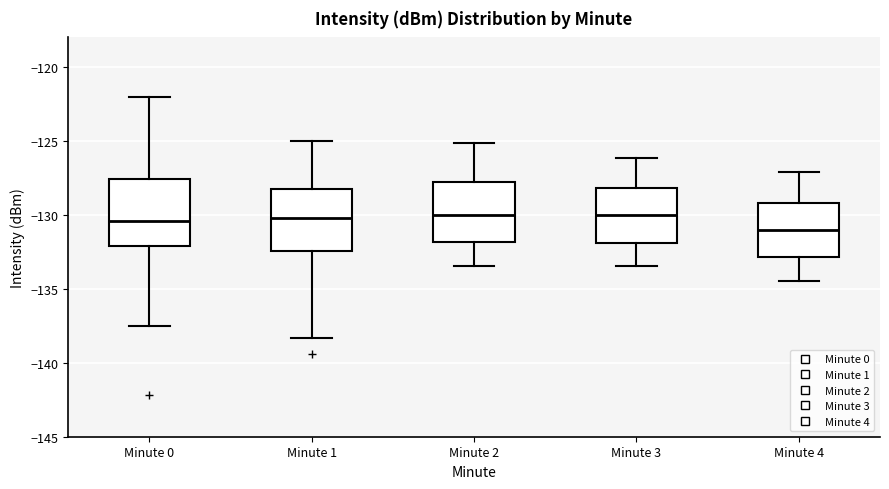

Reading left to right, read every box against the y-axis: the position of its median line, the range the box covers, and the ends of its whiskers. The values are not printed on the chart, so give them approximately, as read against the axis.

Minute 0: median -130.5, box -132.0 to -127.5, whiskers -137.5 to -122.0
Minute 1: median -130.0, box -132.5 to -128.0, whiskers -138.5 to -125.0
Minute 2: median -130.0, box -132.0 to -128.0, whiskers -133.5 to -125.0
Minute 3: median -130.0, box -132.0 to -128.0, whiskers -133.5 to -126.0
Minute 4: median -131.0, box -133.0 to -129.0, whiskers -134.5 to -127.0